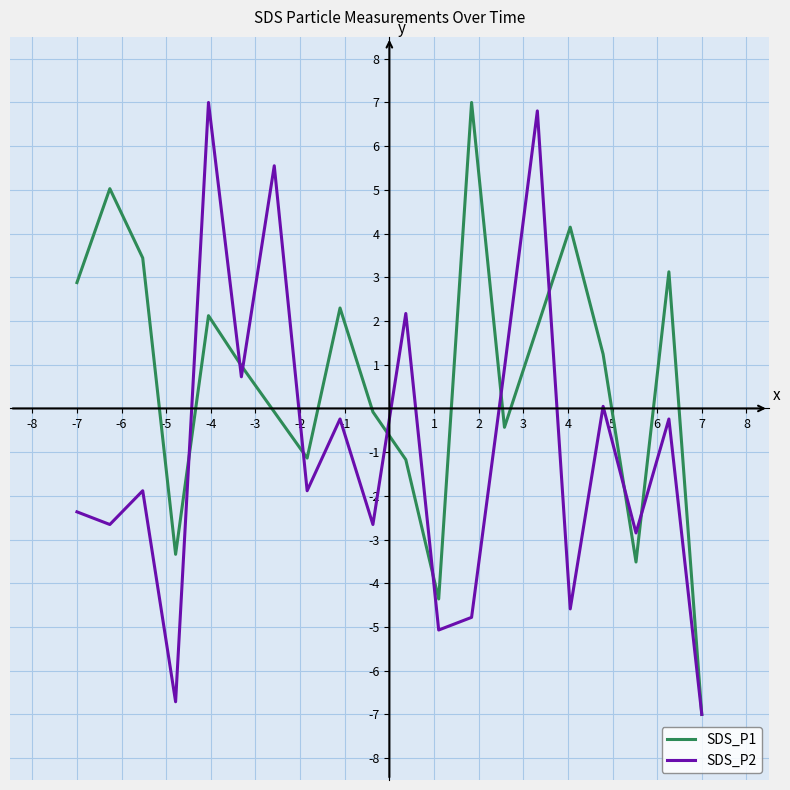

Which series has the largest total across all categories?

SDS_P1